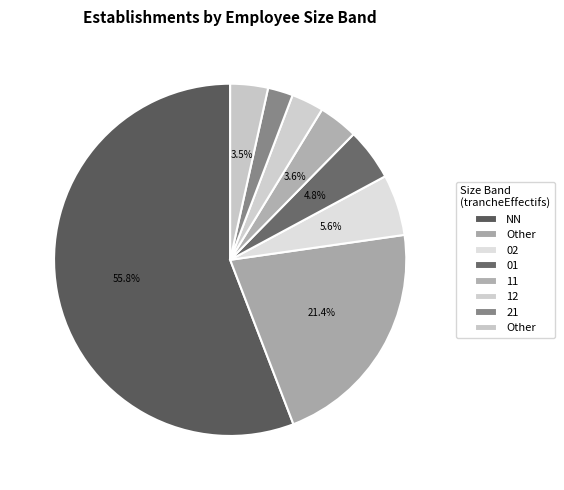

How many slices are in this pie chart?

8